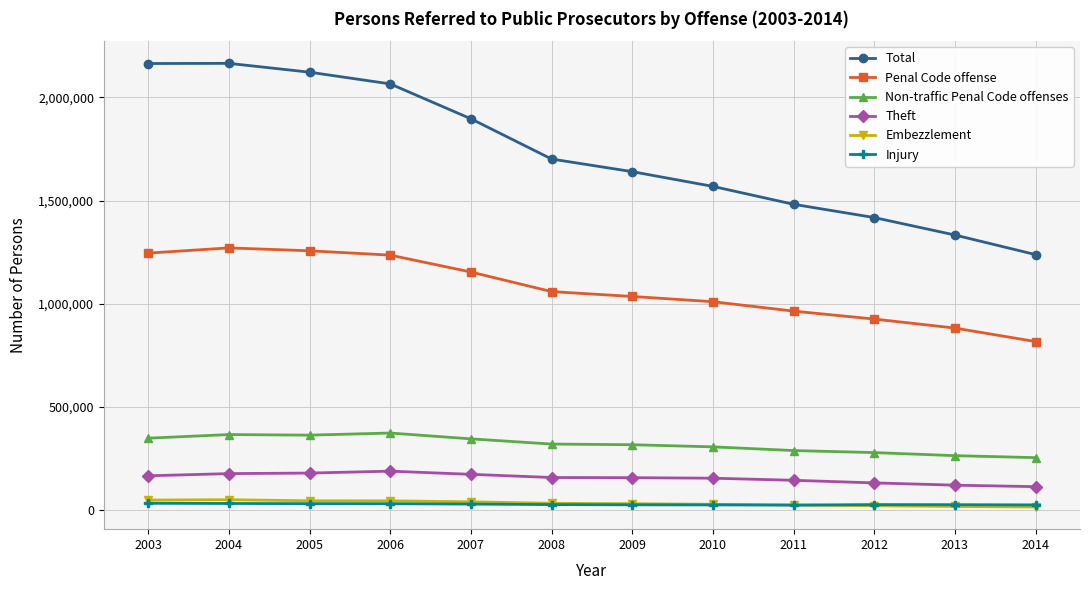

Does the chart have visible grid lines?

Yes